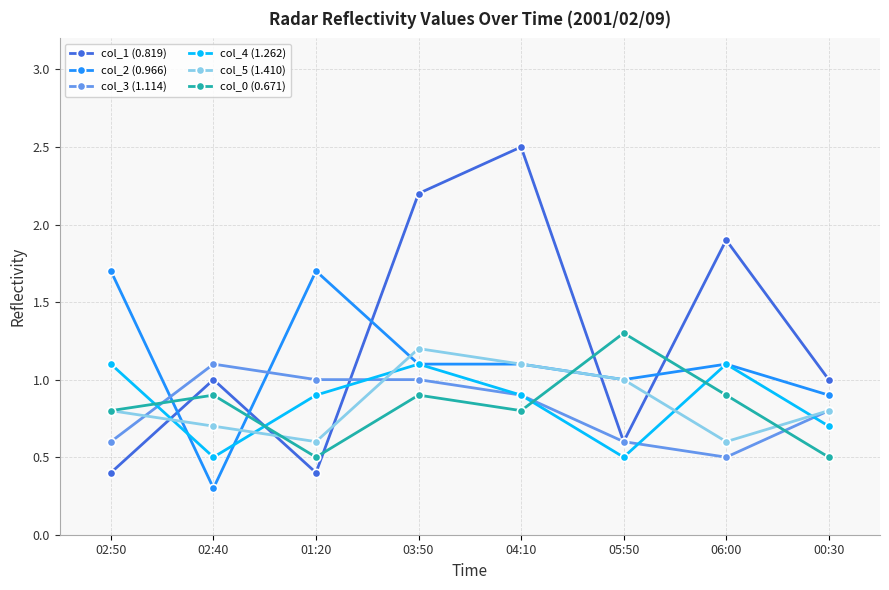

At which category does col_4 (1.262) reach its first local valley?

02:40